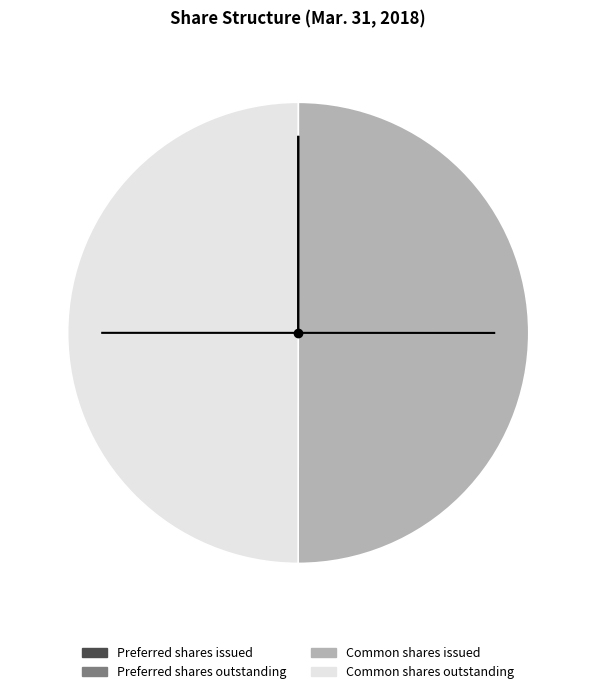

Is it true that Common shares issued is 50% of the pie?

True